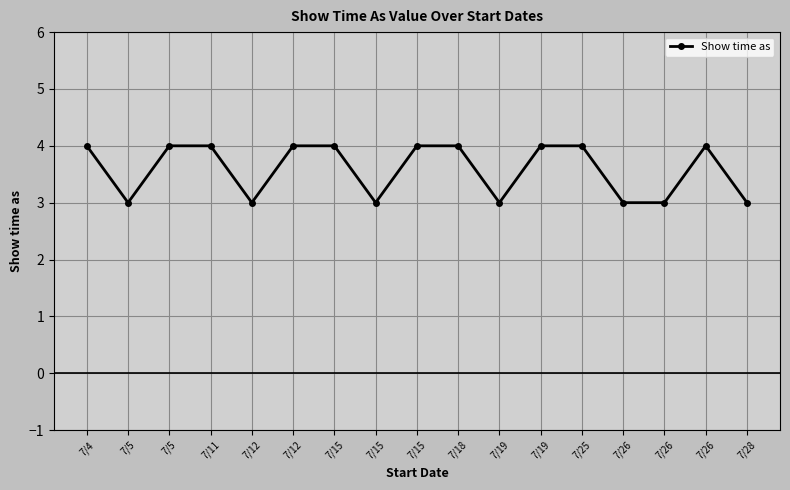

How many series are shown in this chart?

1